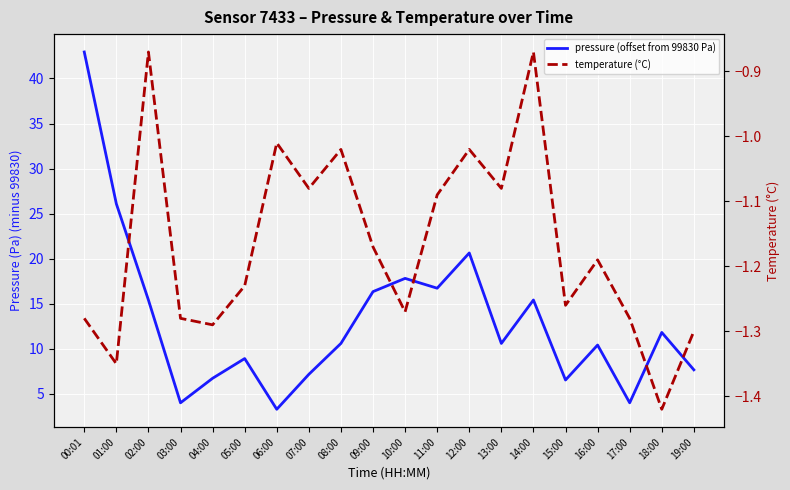

What is the difference between the maximum and second lowest values in the temperature (°C) series?

0.5